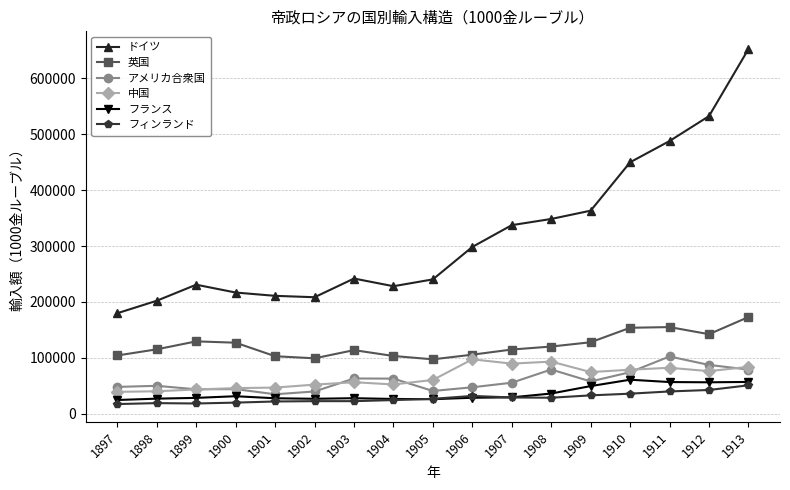

At which label does アメリカ合衆国 first exceed 55587?

1903